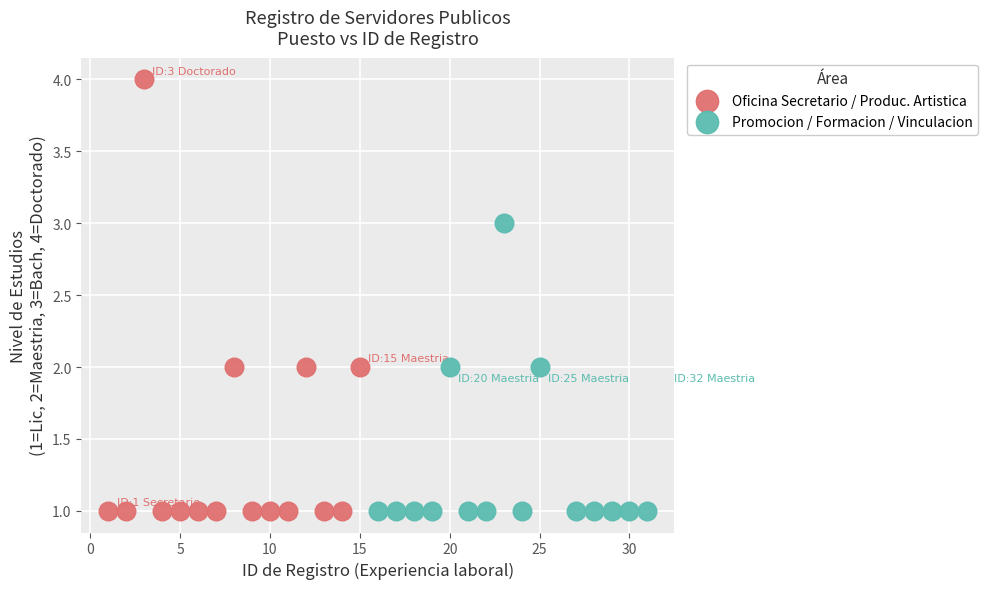

Which series contains the highest Y value?

Oficina Secretario / Produc. Artistica